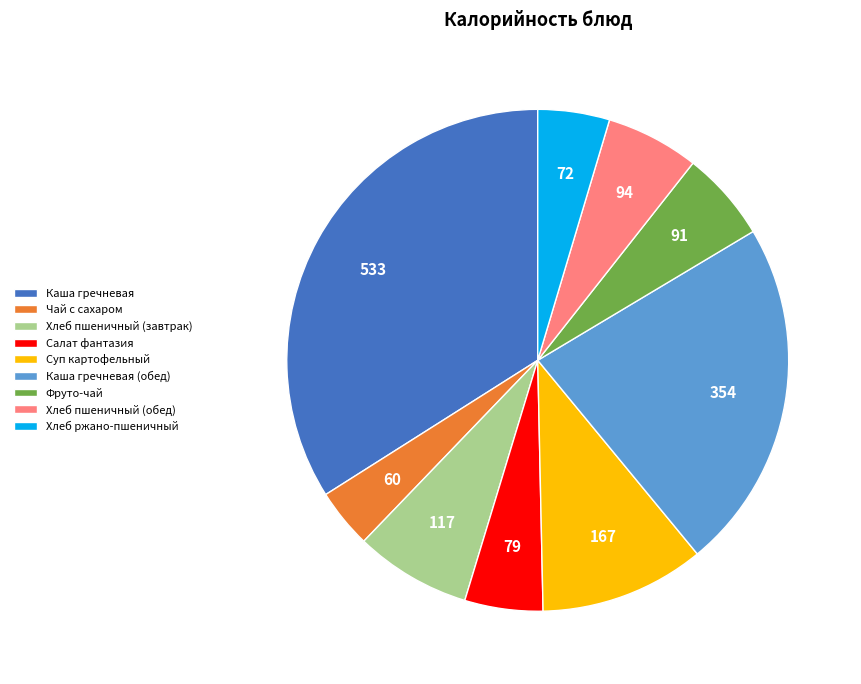

The Хлеб пшеничный (завтрак) slice represents 7% of the pie. True or false?

True